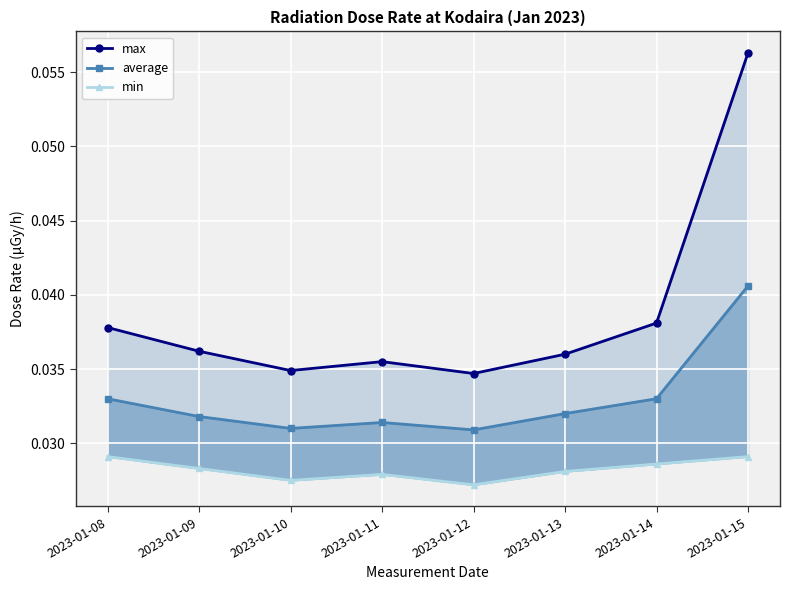

Is the value of average at 2023-01-10 greater than the value of max at 2023-01-12?

No